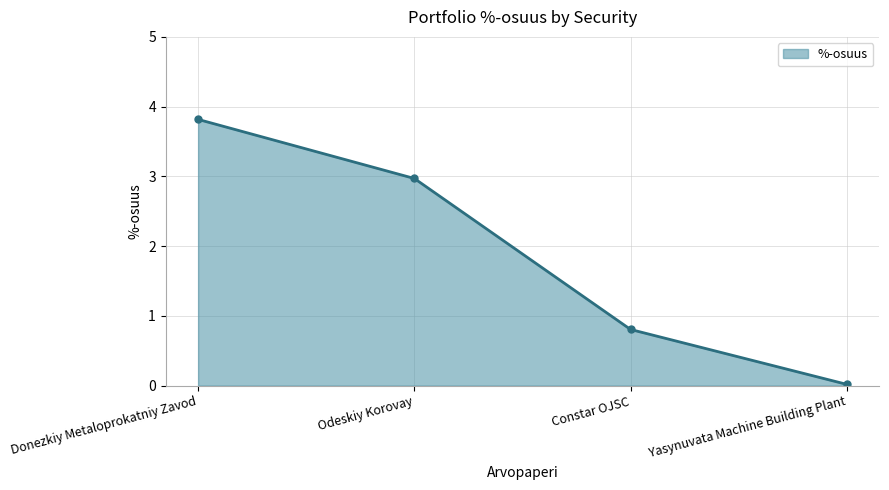

What is the sum of all values?

7.6